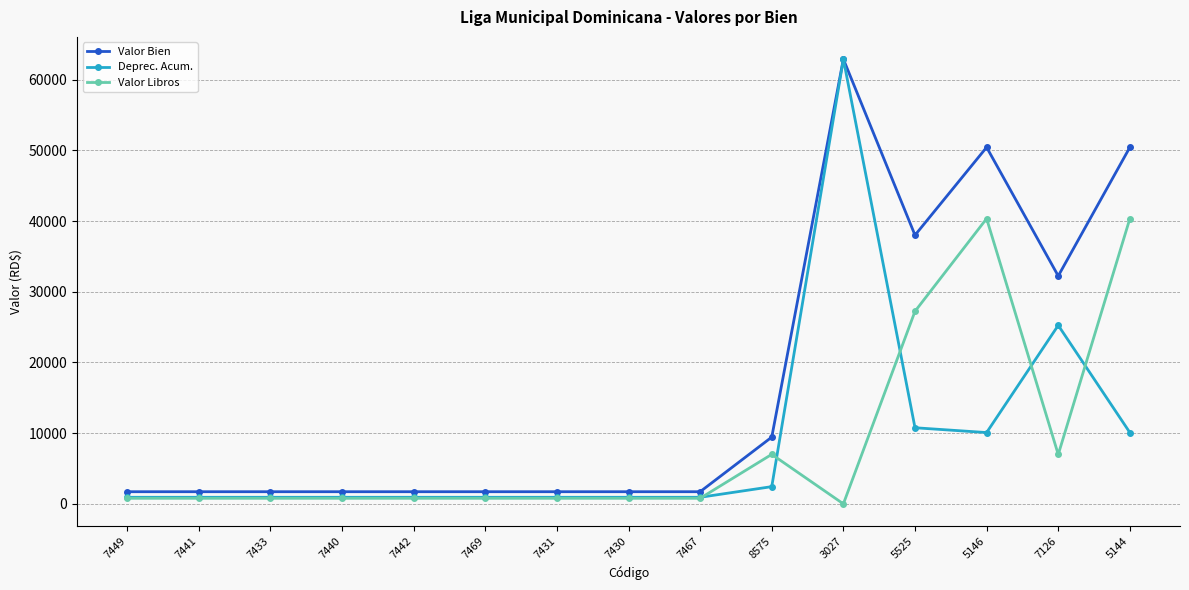

Where does the Valor Libros series first go above 788?

7449